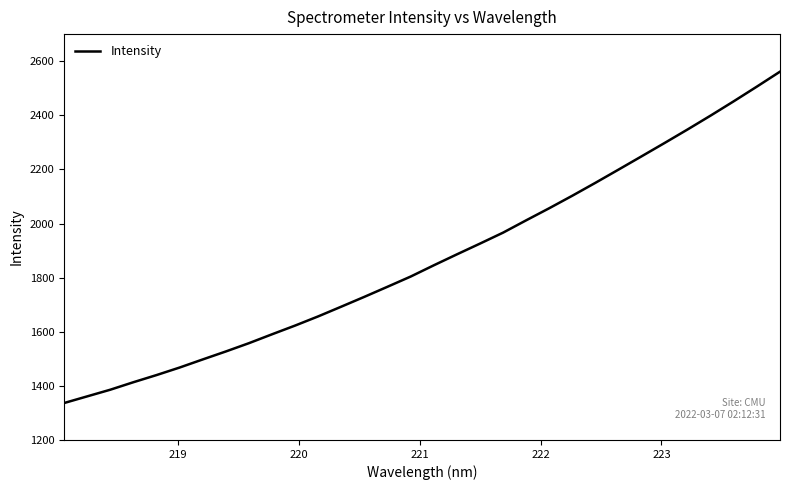

What is the smallest value displayed?

1336.5